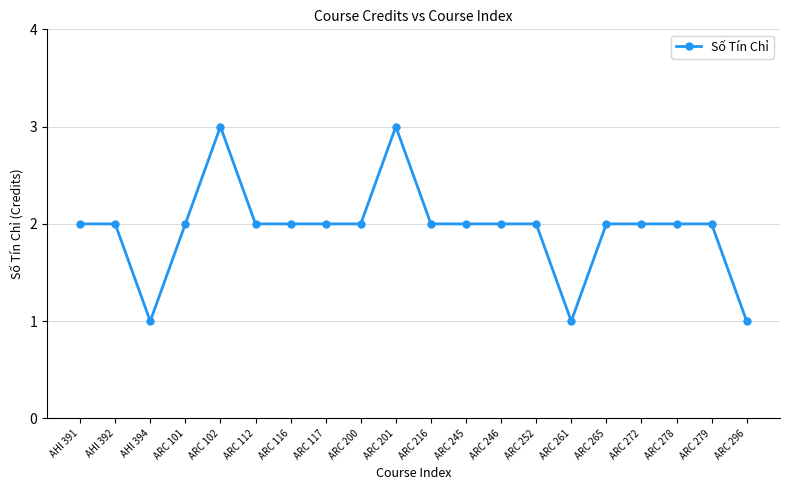

Is it true that the value at ARC 102 is 5?

False